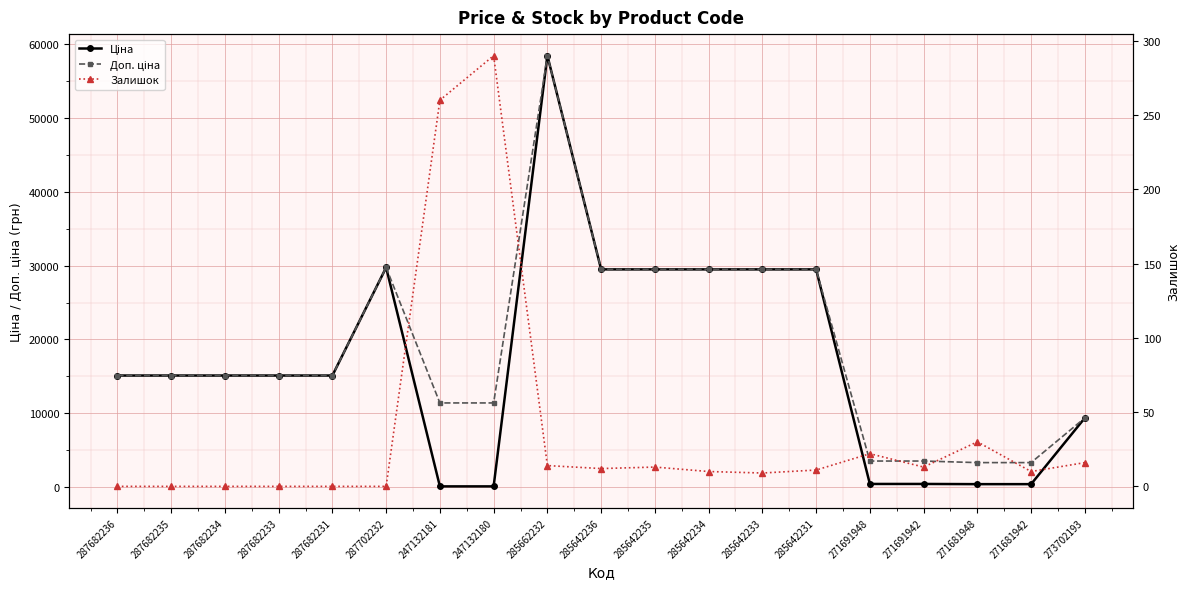

What position from the right is 287682233?

16